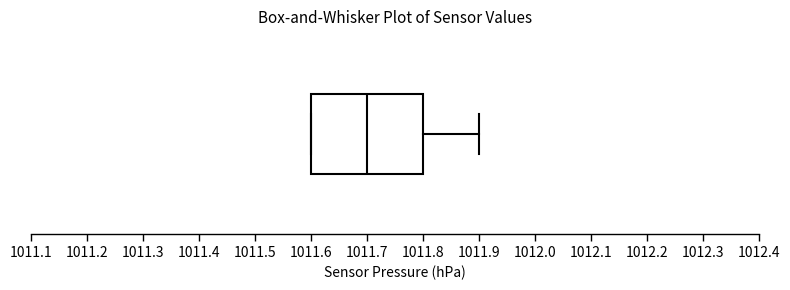

Where does the median line of the box sit on the x-axis? The values are not printed on the chart, so give them approximately, as read against the axis.

1011.7